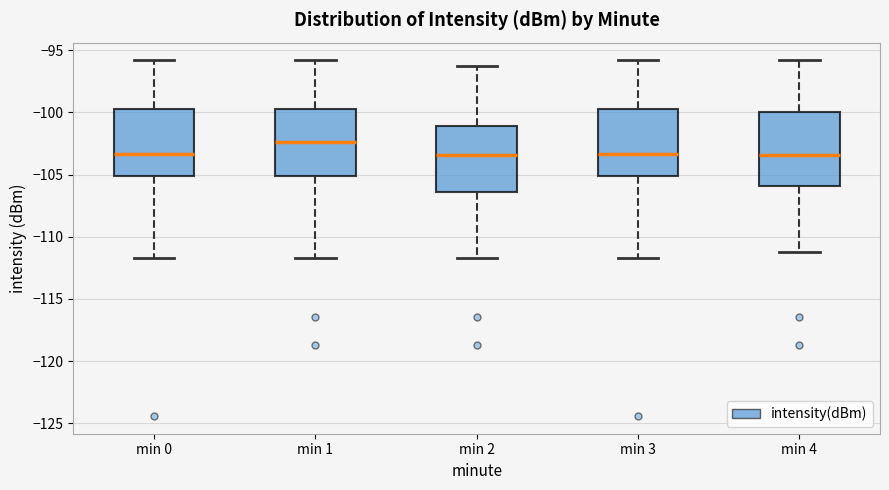

Reading left to right, read every box against the y-axis: the position of its median line, the range the box covers, and the ends of its whiskers. The values are not printed on the chart, so give them approximately, as read against the axis.

min 0: median -103.5, box -105.0 to -99.5, whiskers -111.5 to -96.0
min 1: median -102.5, box -105.0 to -99.5, whiskers -111.5 to -96.0
min 2: median -103.5, box -106.5 to -101.0, whiskers -111.5 to -96.5
min 3: median -103.5, box -105.0 to -99.5, whiskers -111.5 to -96.0
min 4: median -103.5, box -106.0 to -100.0, whiskers -111.0 to -96.0